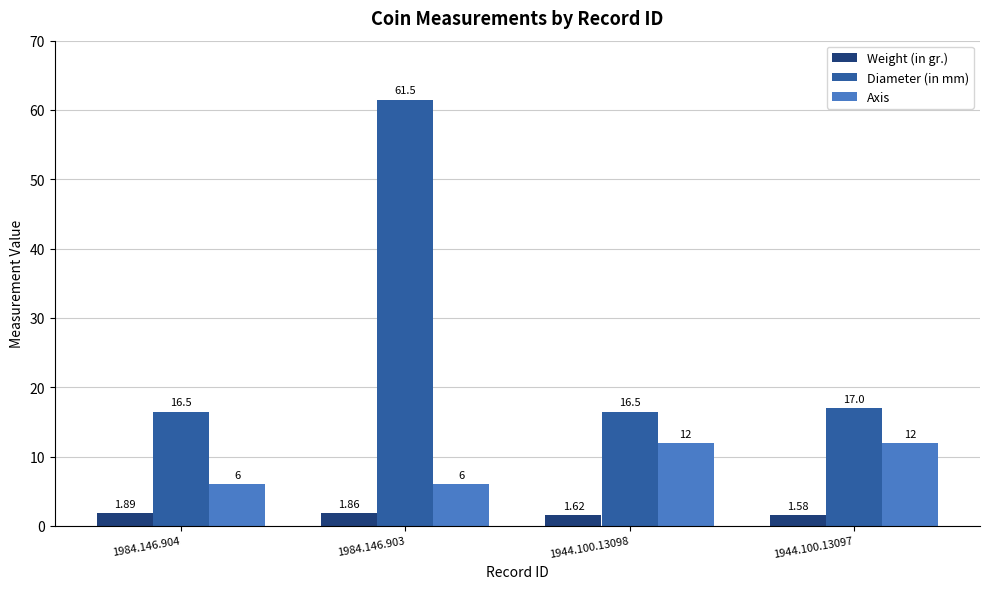

What is the sum of the Axis values at 1944.100.13098 and 1984.146.904?

18.0